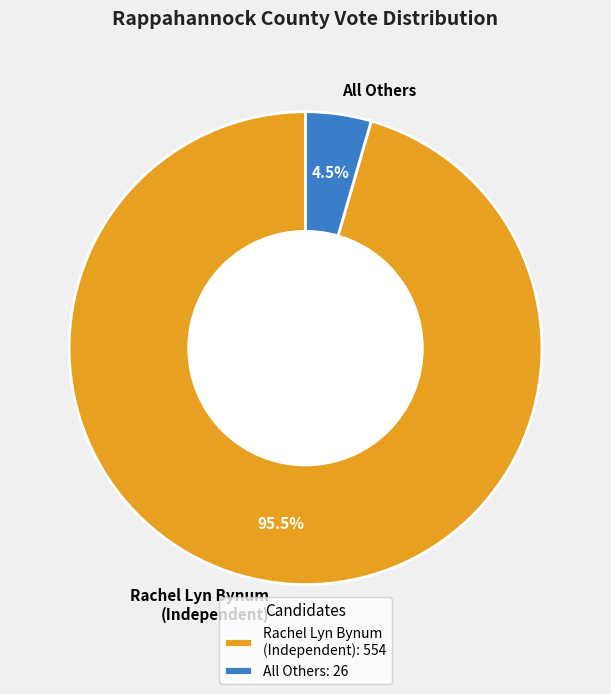

To the nearest percent, what is the average slice percentage?

50%